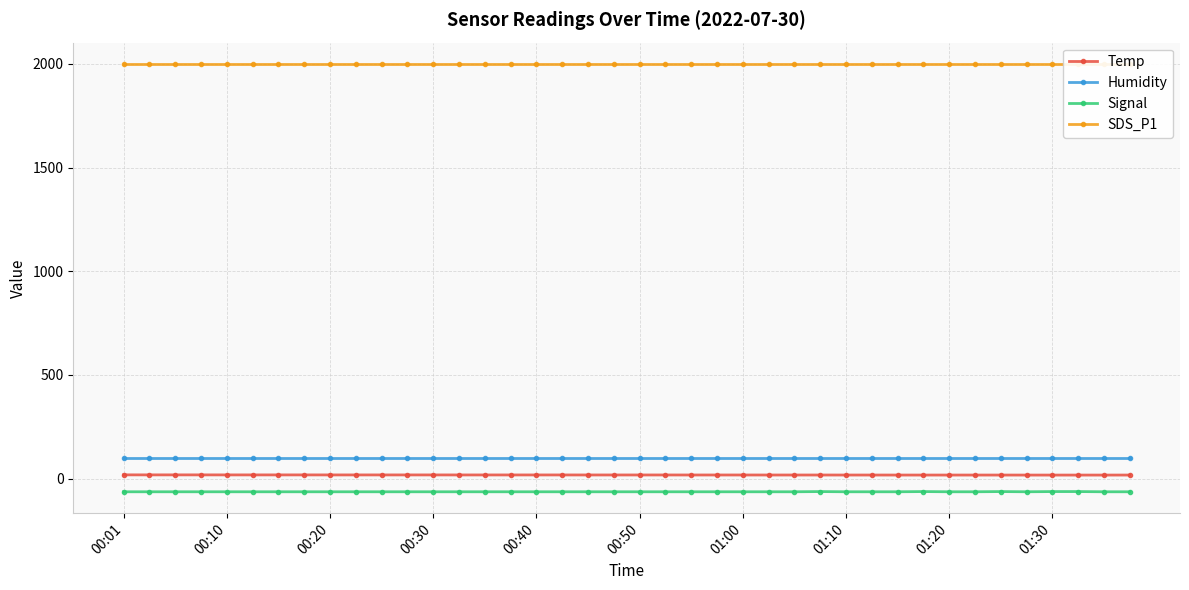

What is the maximum value for Temp?

17.6